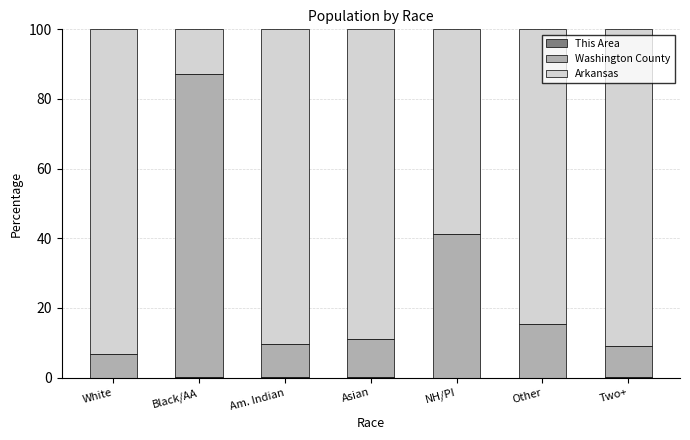

At which label is Arkansas closest to 53?

NH/PI